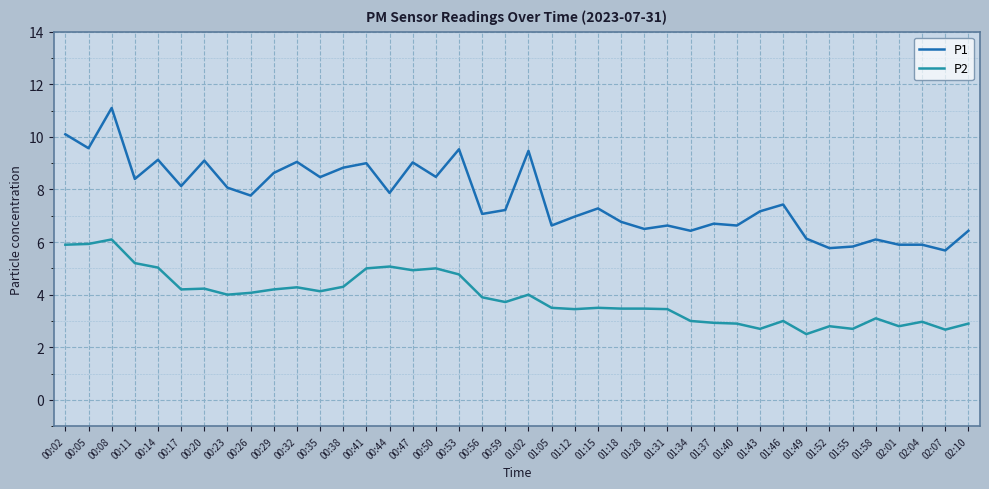

What is the difference between the maximum and minimum values in the P2 series?

3.6